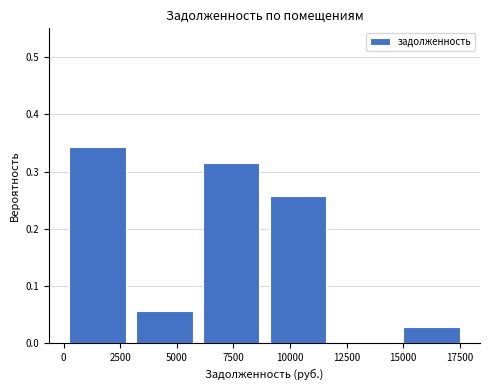

Over which range of the x-axis is the bar tallest?

0 to 3000